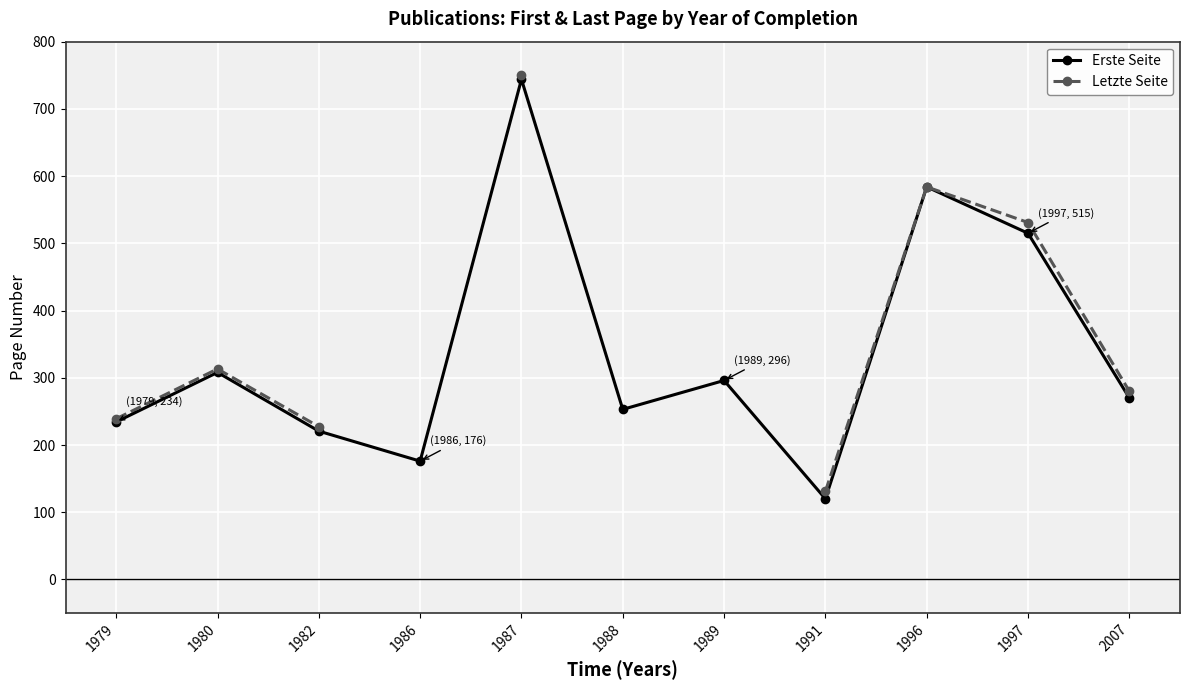

What are all the series names shown in the legend?

Erste Seite, Letzte Seite